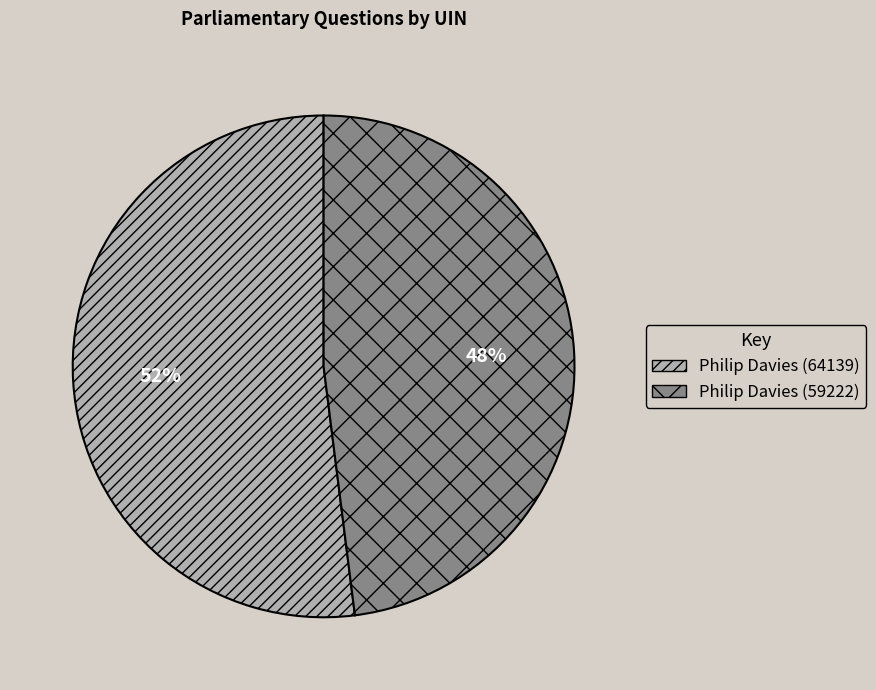

Is the sum of Philip Davies (64139) and Philip Davies (59222) greater than half?

Yes